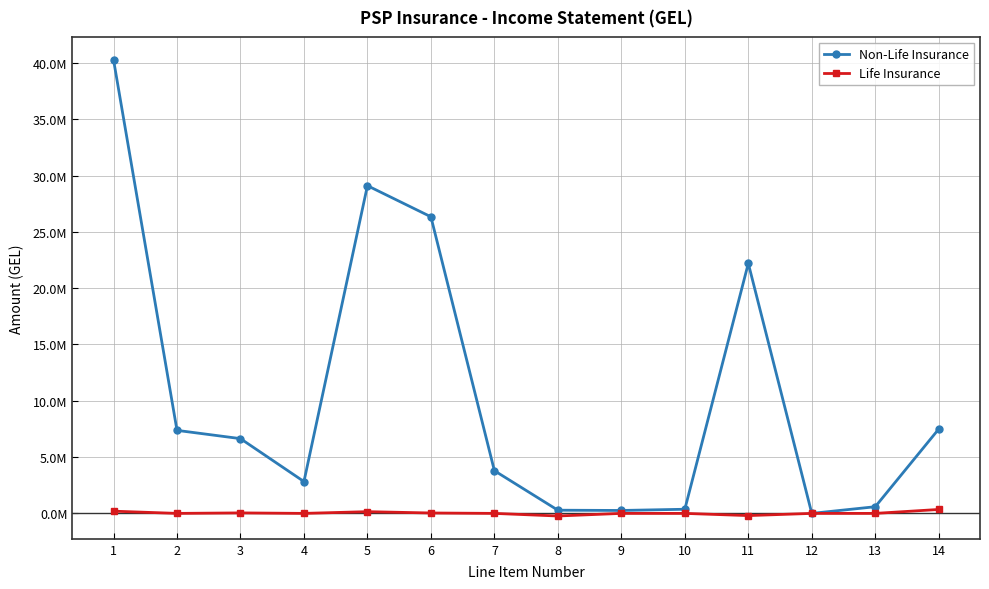

Is the value of Non-Life Insurance at 5 greater than the value of Life Insurance at 11?

Yes